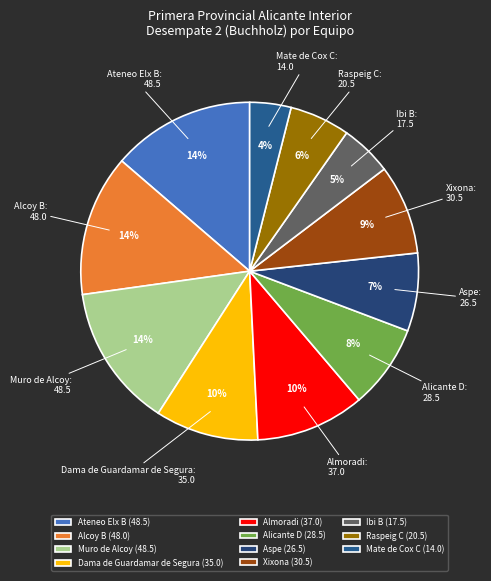

Does any single category account for the majority?

No